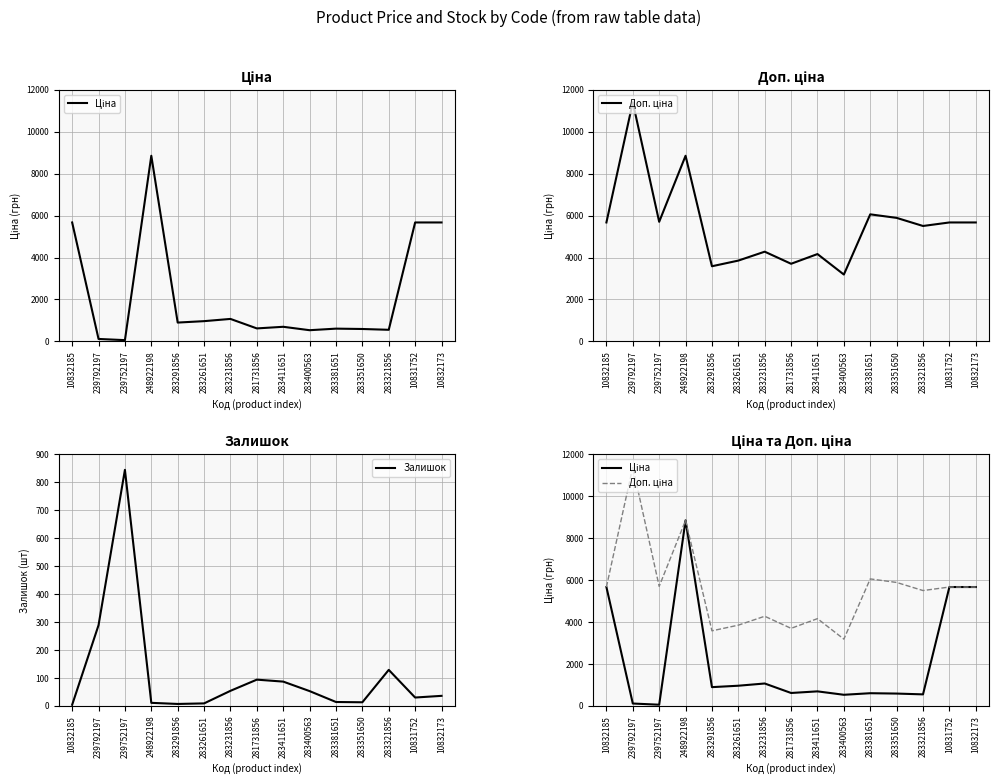

True or false: Ціна and Залишок cross at least once.

True